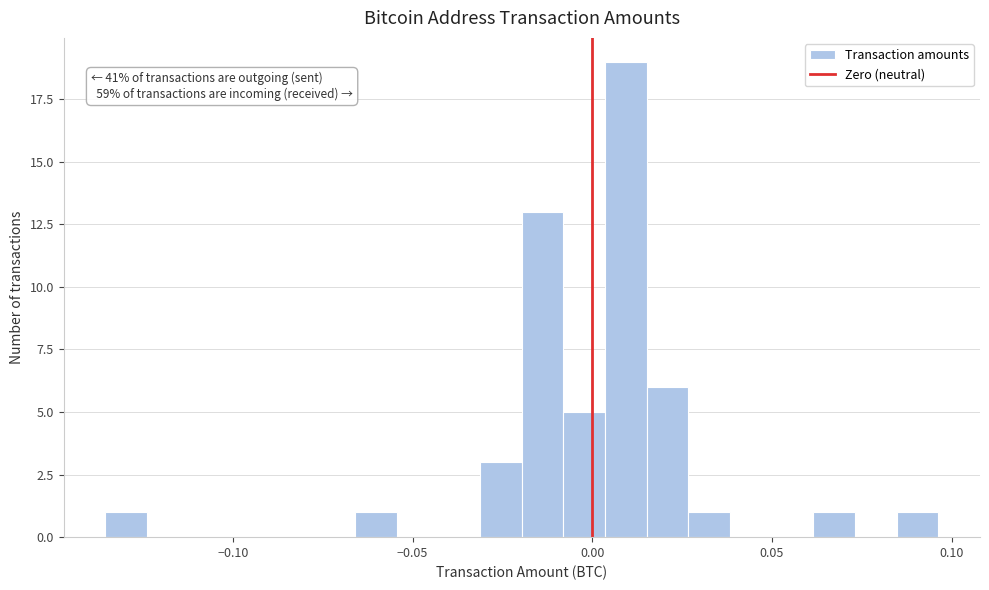

Around what value on the x-axis is the tallest bar? Give the approximate position of its centre, as read against the axis.

0.010